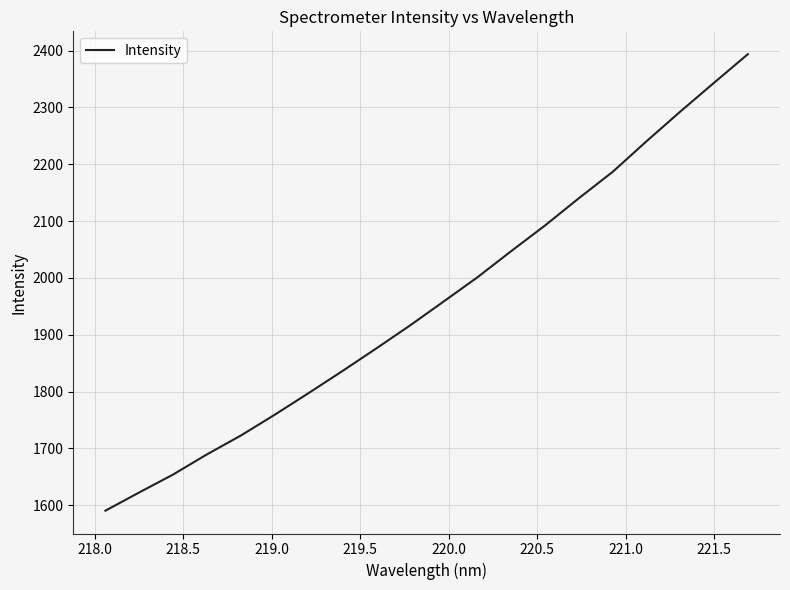

What is the minimum value shown in the chart?

1590.2